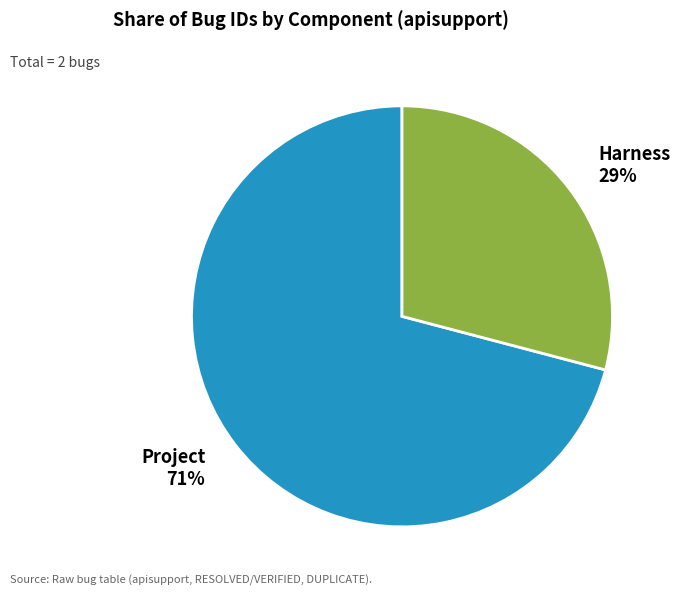

Rank the categories by value from highest to lowest.

Project, Harness